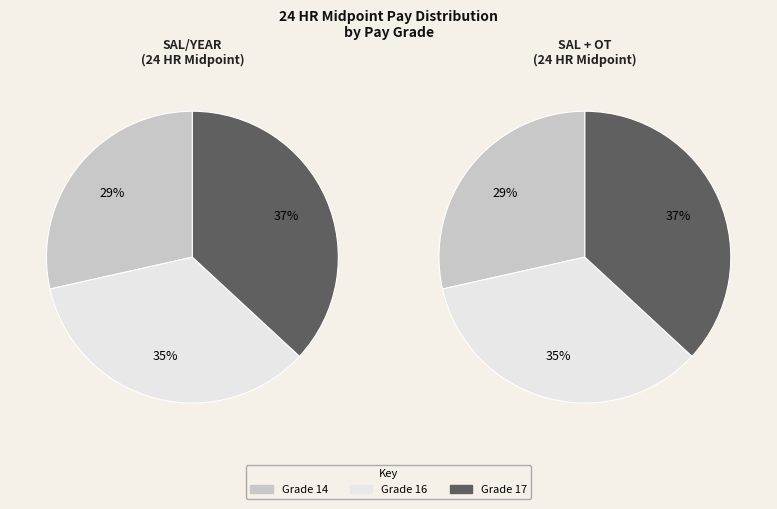

Combined, do Grade 16 and Grade 14 account for over 50%?

Yes